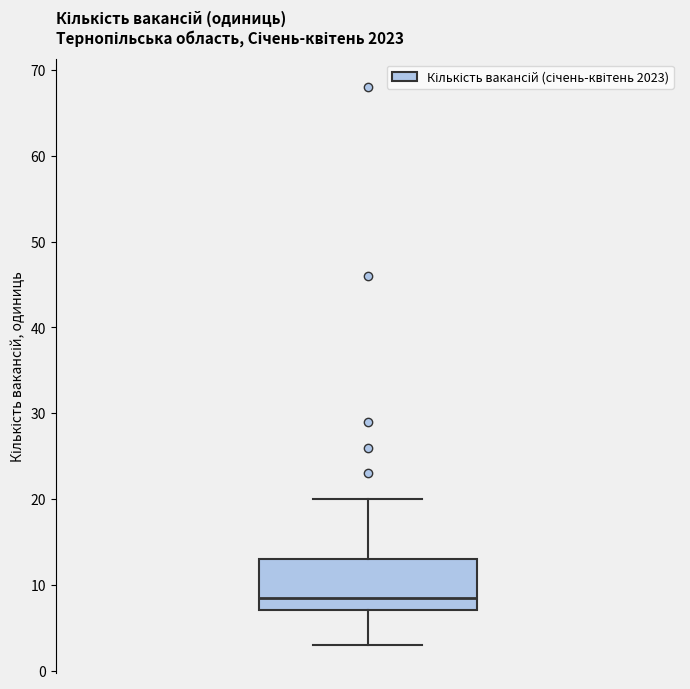

Transcribe this box plot: give where the median line is, the range the box spans, and where the two whiskers end, as read against the y-axis. The values are not printed on the chart, so give them approximately, as read against the axis.

median 9, box 7 to 13, whiskers 3 to 20